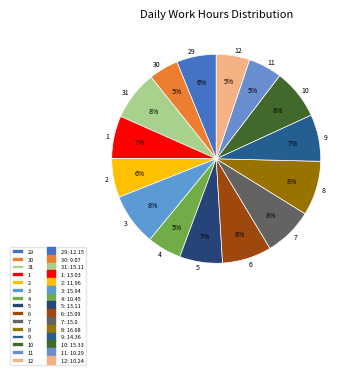

What is the smallest slice in the pie chart?

30